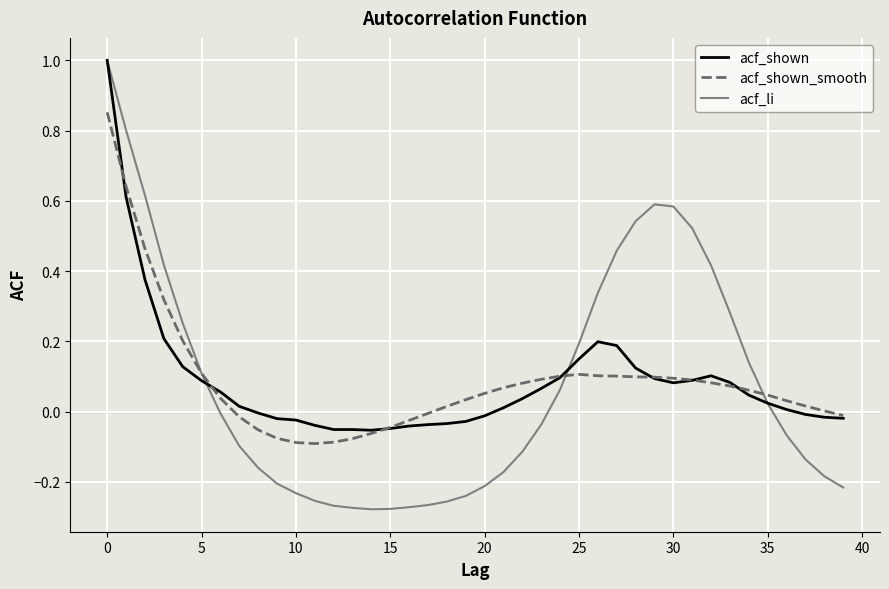

What is the greatest value displayed?

1.0